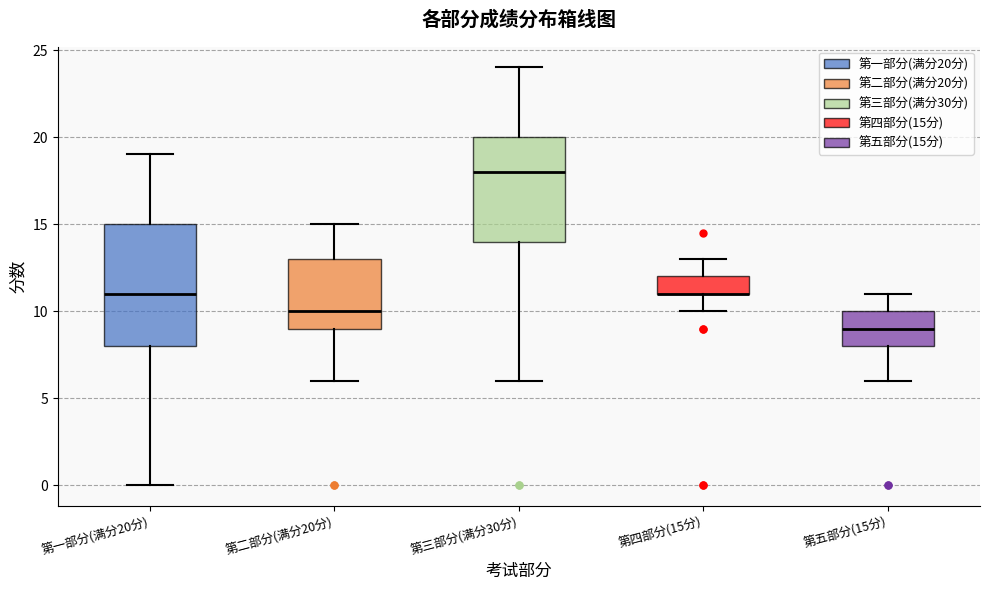

Reading left to right, read every box against the y-axis: the position of its median line, the range the box covers, and the ends of its whiskers. The values are not printed on the chart, so give them approximately, as read against the axis.

第一部分(满分20分): median 11, box 8 to 15, whiskers 0 to 19
第二部分(满分20分): median 10, box 9 to 13, whiskers 6 to 15
第三部分(满分30分): median 18, box 14 to 20, whiskers 6 to 24
第四部分(15分): median 11 (drawn on the box's lower edge), box 11 to 12, whiskers 10 to 13
第五部分(15分): median 9, box 8 to 10, whiskers 6 to 11